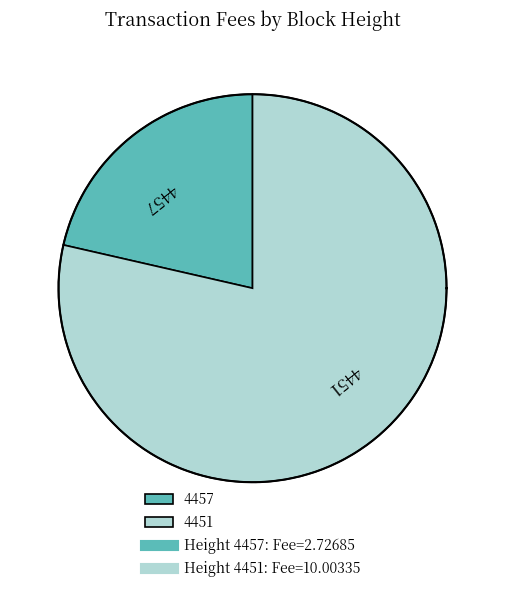

To the nearest percent, what is the difference between the 4451 and 4457 slice percentages?

57%